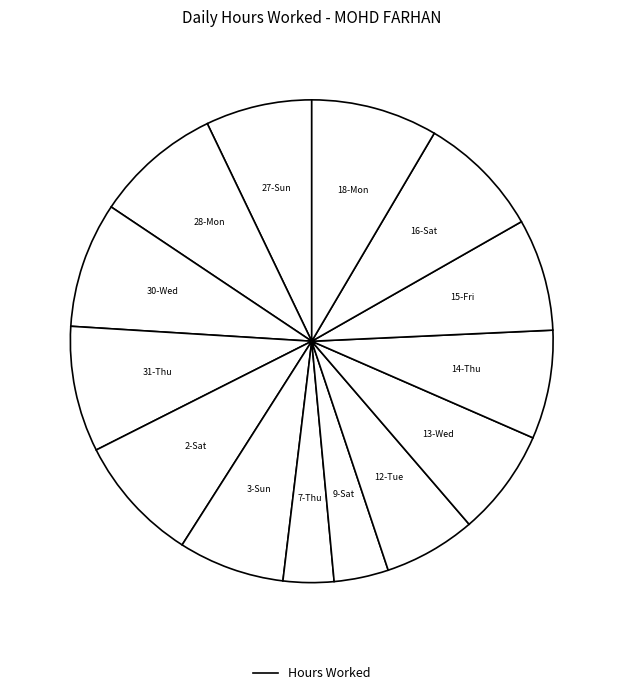

How many segments does this pie chart have?

14